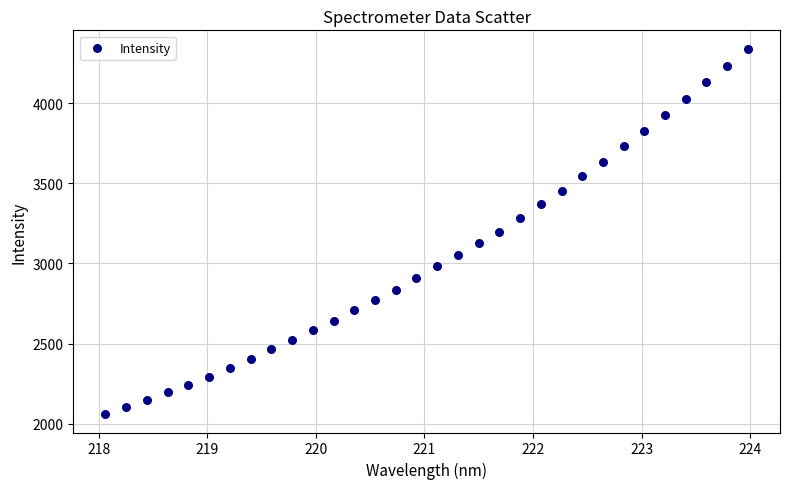

What is the range of X values (max minus min)?

5.9